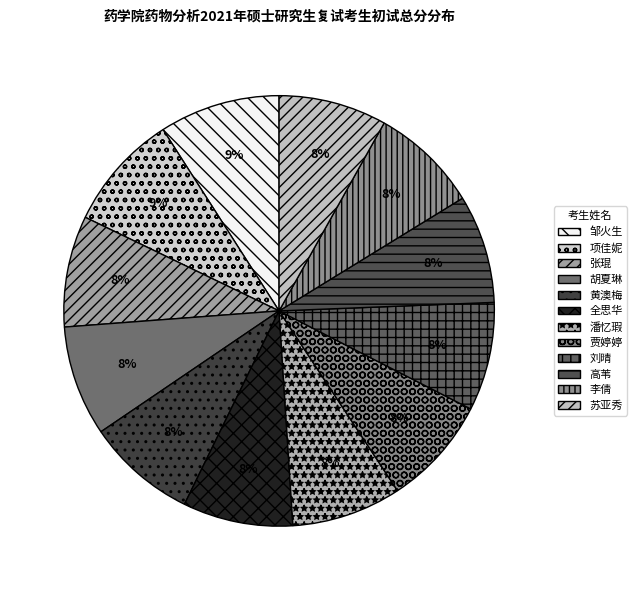

Which has a higher value, 李倩 or 项佳妮?

项佳妮